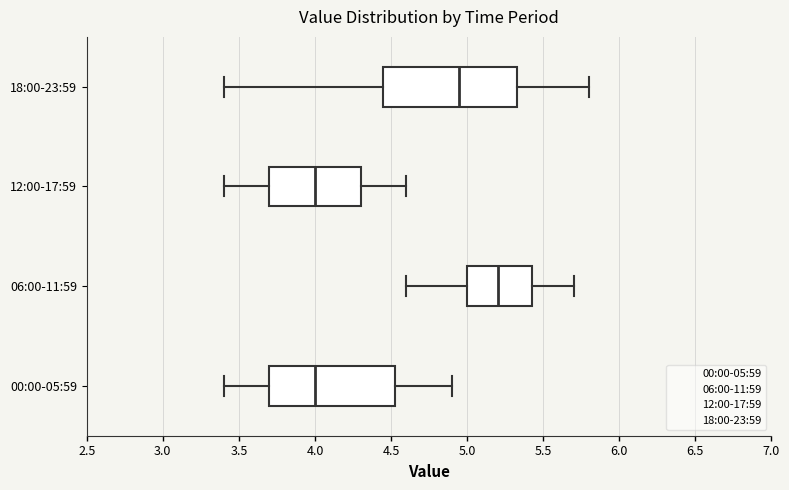

Reading bottom to top, read every box against the x-axis: the position of its median line, the range the box covers, and the ends of its whiskers. The values are not printed on the chart, so give them approximately, as read against the axis.

00:00-05:59: median 4.00, box 3.70 to 4.55, whiskers 3.40 to 4.90
06:00-11:59: median 5.20, box 5.00 to 5.45, whiskers 4.60 to 5.70
12:00-17:59: median 4.00, box 3.70 to 4.30, whiskers 3.40 to 4.60
18:00-23:59: median 4.95, box 4.45 to 5.35, whiskers 3.40 to 5.80